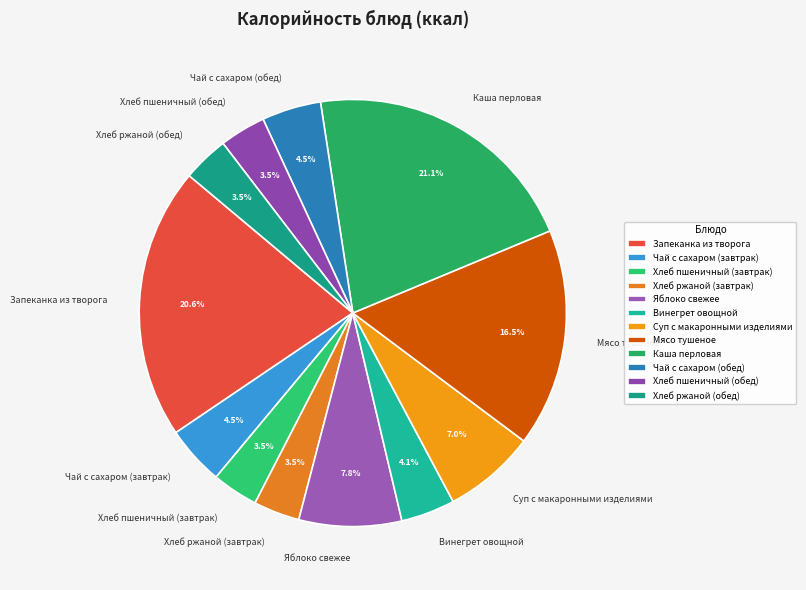

Which slice is the largest?

Каша перловая